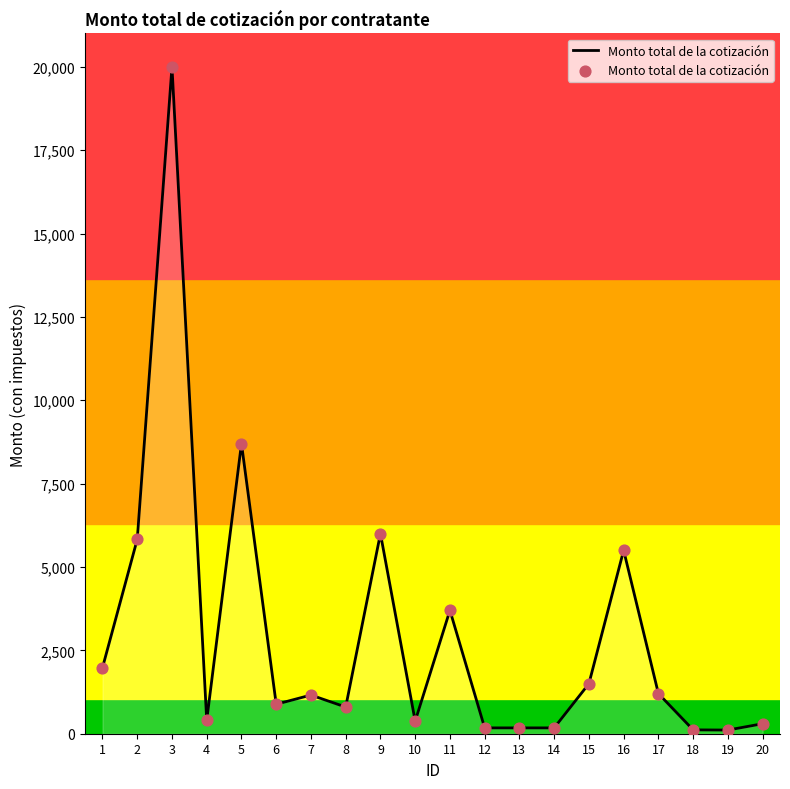

Which has a higher value, 10 or 9?

9